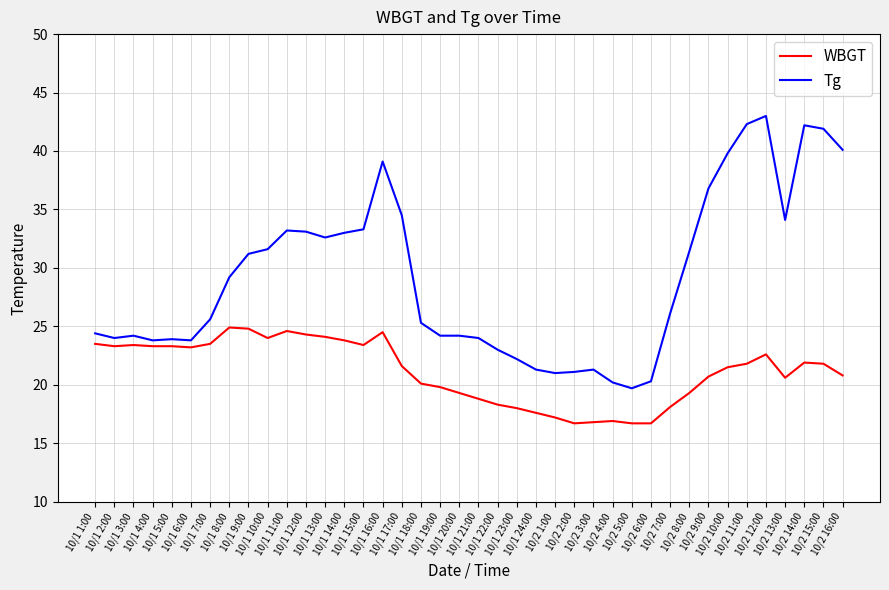

Read the Tg value at 10/1 15:00.

33.3